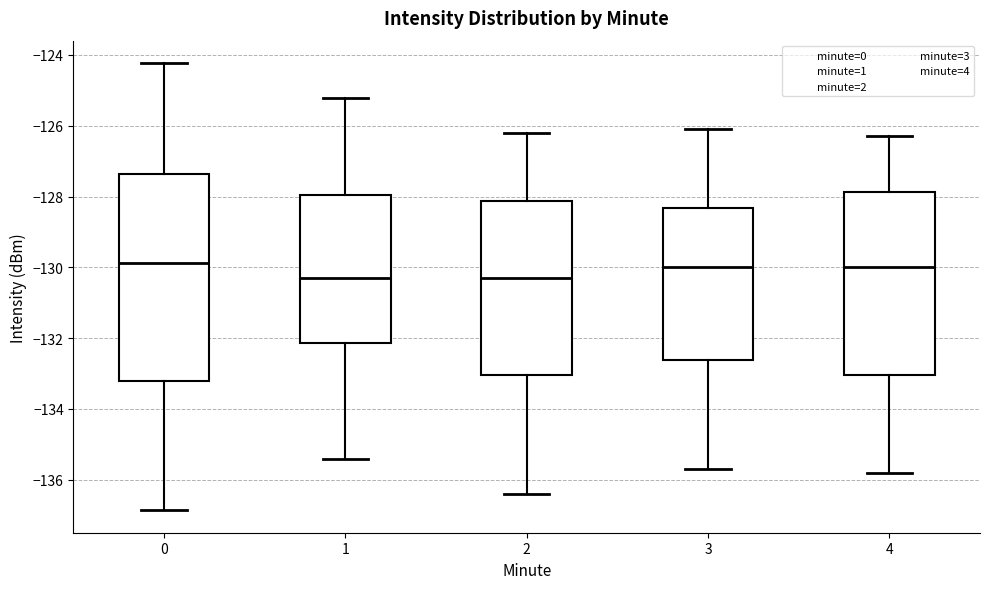

Where does the lower whisker of the box at x = 1 end on the y-axis? The values are not printed on the chart, so give them approximately, as read against the axis.

-135.4